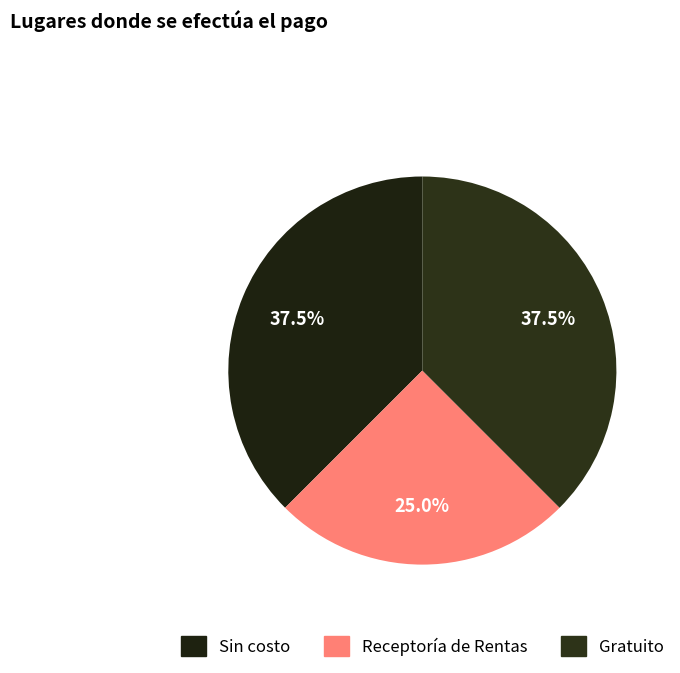

Count the number of slices in the pie.

3